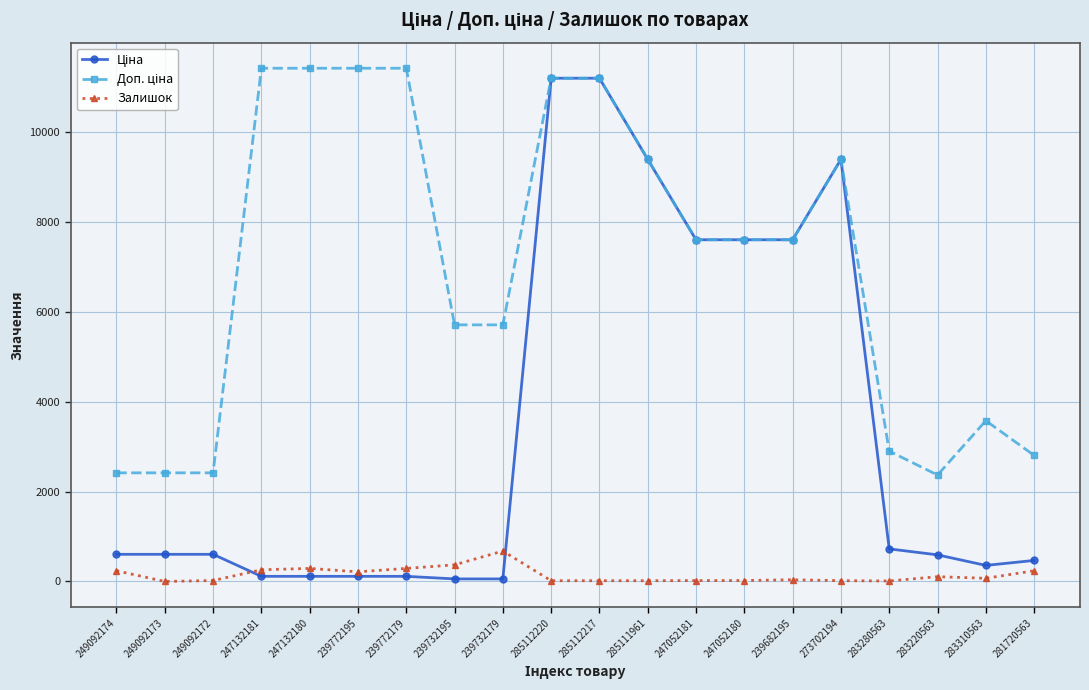

What is the value of the Залишок point at the 15th from the left?

38.0